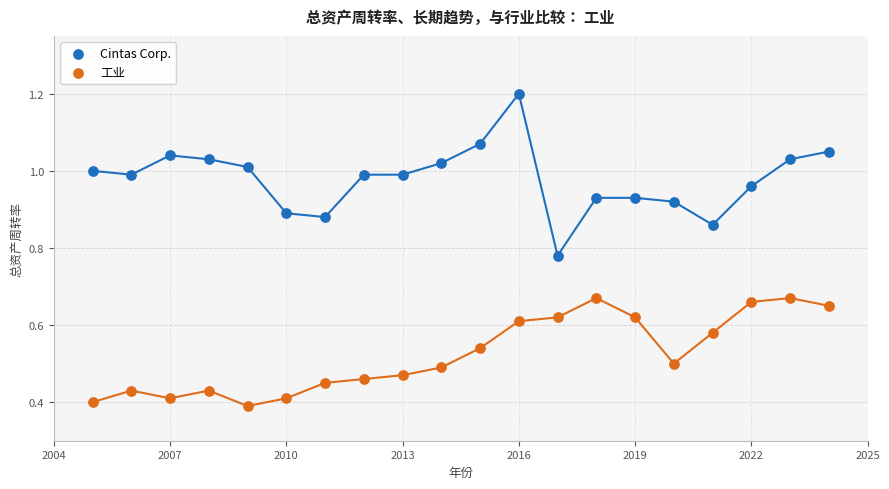

Which series contains the highest Y value?

Cintas Corp.